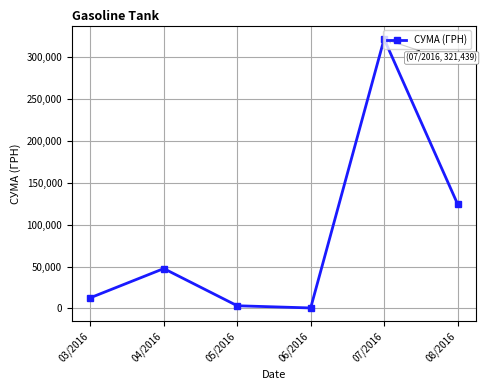

What is the label of the 3rd point from the right?

06/2016